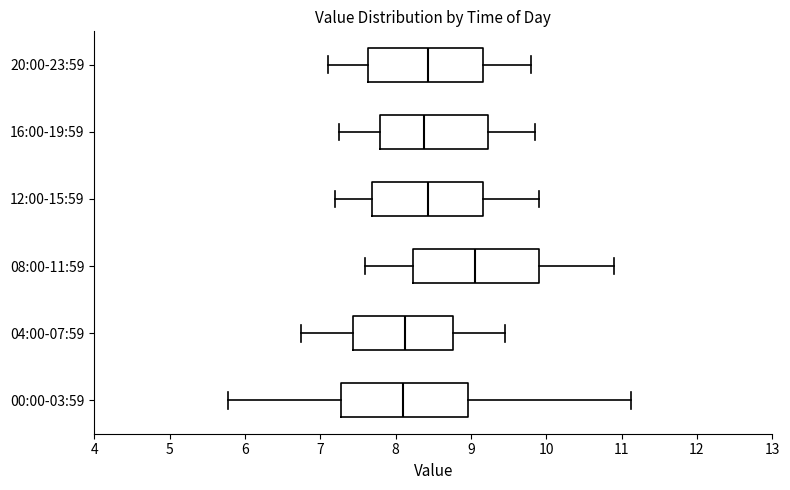

Reading bottom to top, read every box against the x-axis: the position of its median line, the range the box covers, and the ends of its whiskers. The values are not printed on the chart, so give them approximately, as read against the axis.

00:00-03:59: median 8.1, box 7.3 to 9.0, whiskers 5.8 to 11.1
04:00-07:59: median 8.1, box 7.4 to 8.8, whiskers 6.8 to 9.5
08:00-11:59: median 9.1, box 8.2 to 9.9, whiskers 7.6 to 10.9
12:00-15:59: median 8.4, box 7.7 to 9.2, whiskers 7.2 to 9.9
16:00-19:59: median 8.4, box 7.8 to 9.2, whiskers 7.3 to 9.9
20:00-23:59: median 8.4, box 7.6 to 9.2, whiskers 7.1 to 9.8